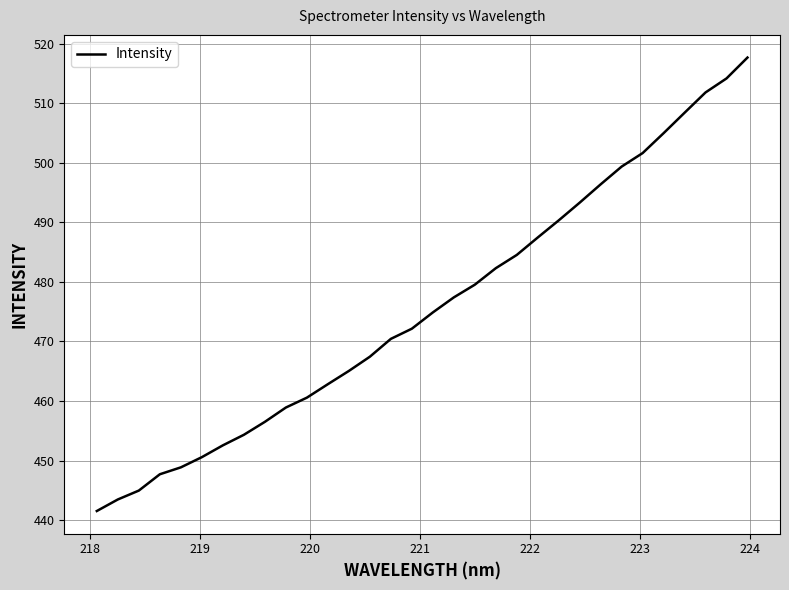

What is the minimum value shown in the chart?

441.5